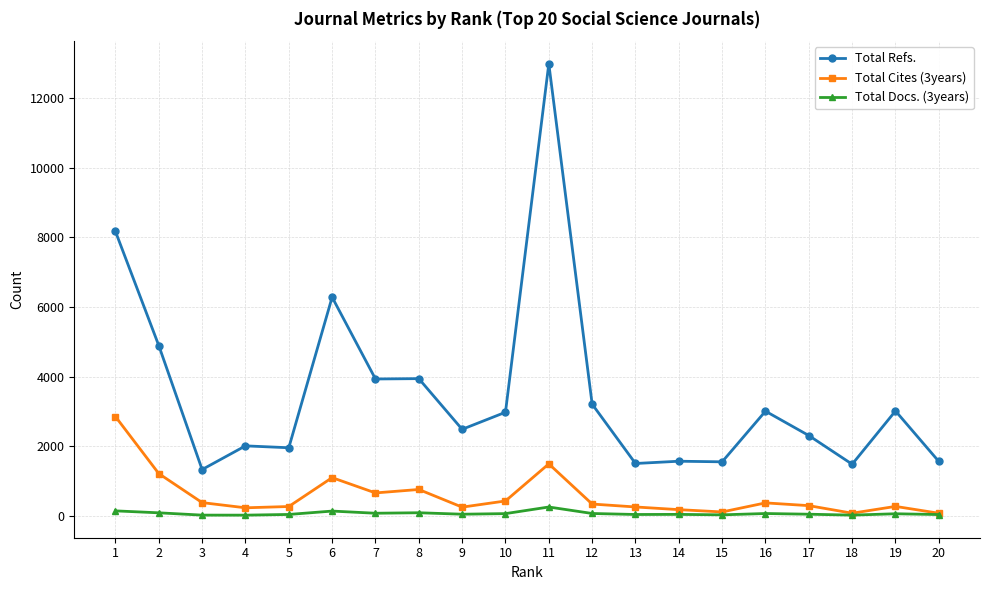

True or false: Total Cites (3years) has more than 2 interior local peaks.

True